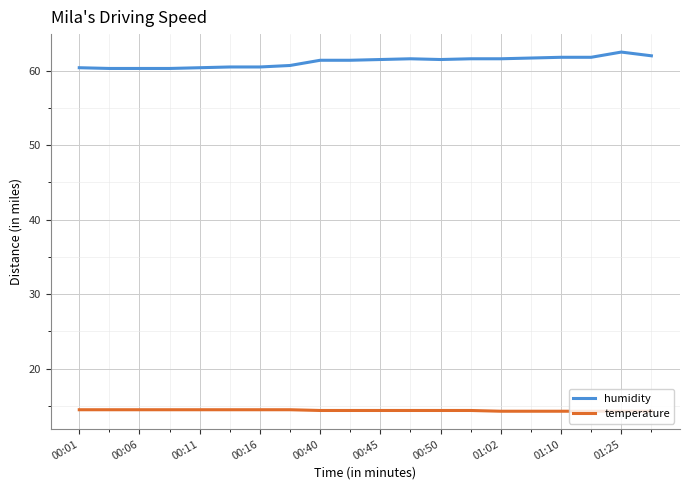

True or false: humidity and temperature cross at least once.

False